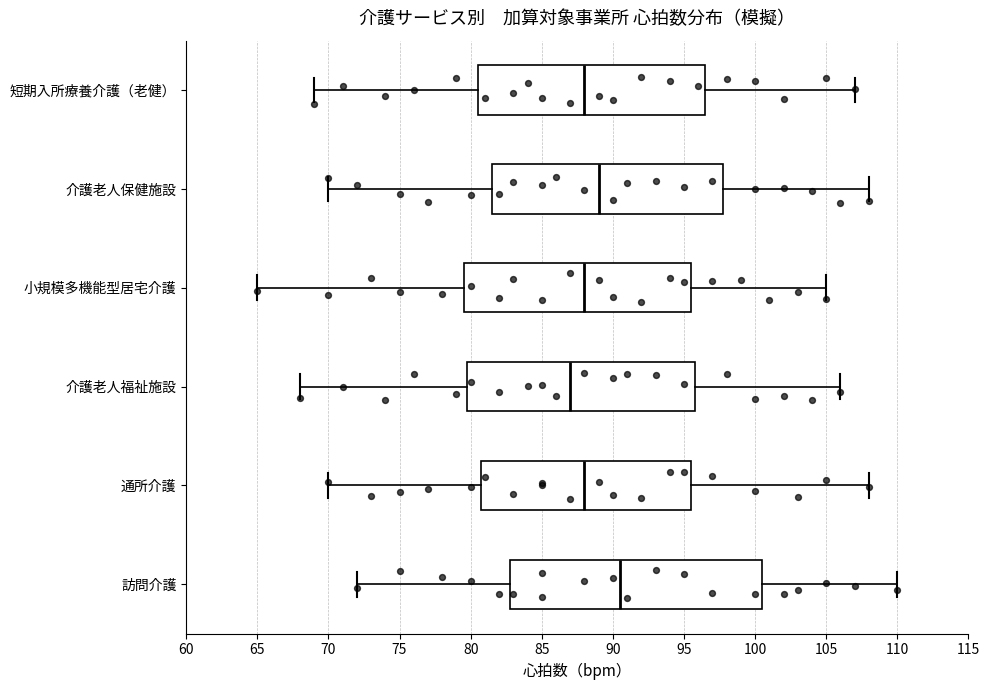

Which box has the furthest to the left median line?

介護老人福祉施設